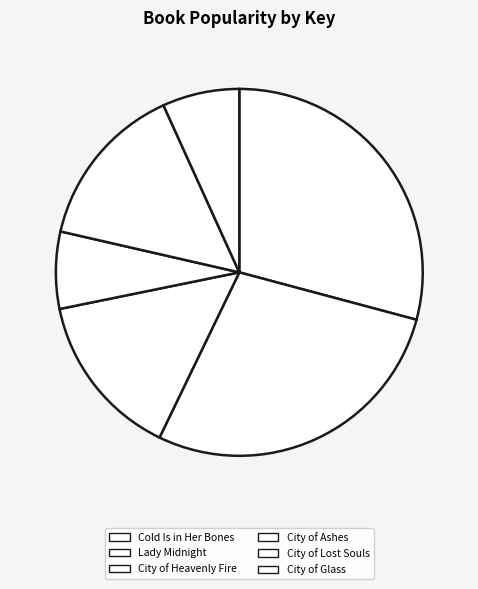

Between City of Glass and City of Lost Souls, which is larger?

City of Lost Souls